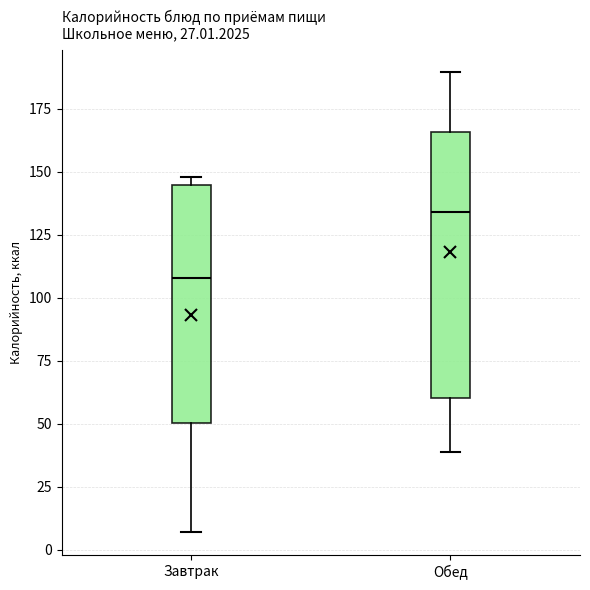

Where is the upper edge of the box for Обед on the y-axis? The values are not printed on the chart, so give them approximately, as read against the axis.

165